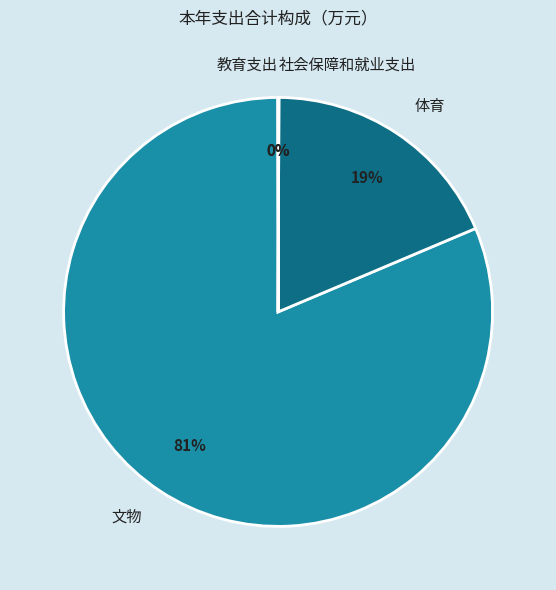

To the nearest percent, what percentage of the pie is 文物?

81%